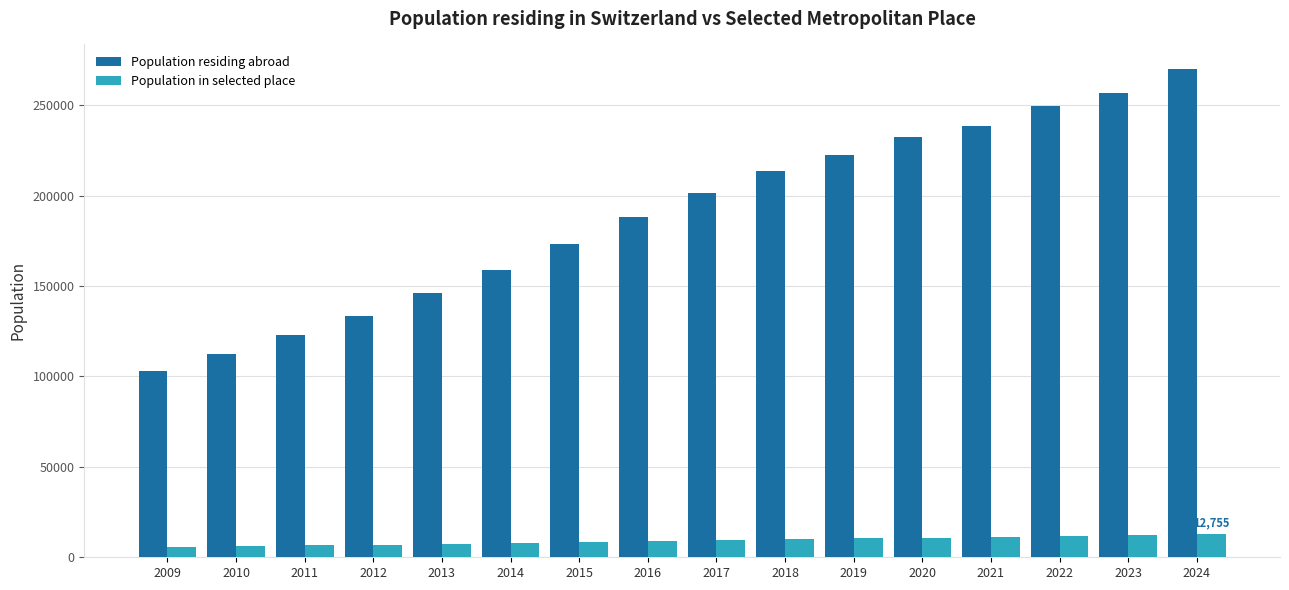

What is the maximum value shown in the chart?

270124